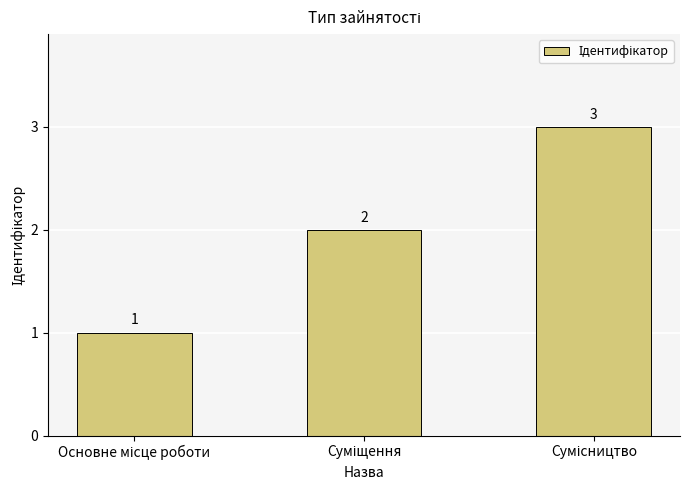

What is the value of the 2nd bar from the left?

2